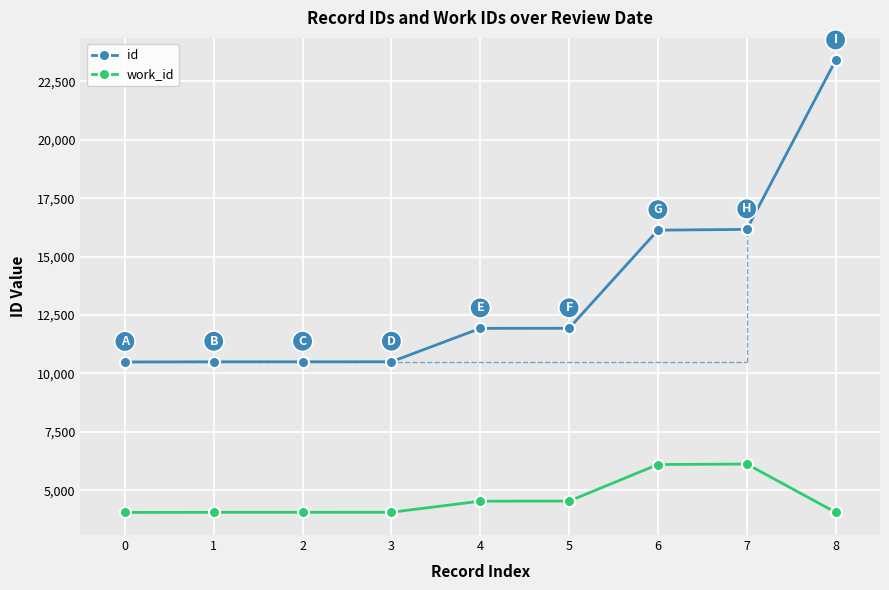

What is the value of the work_id point at the 1st from the left?

4052